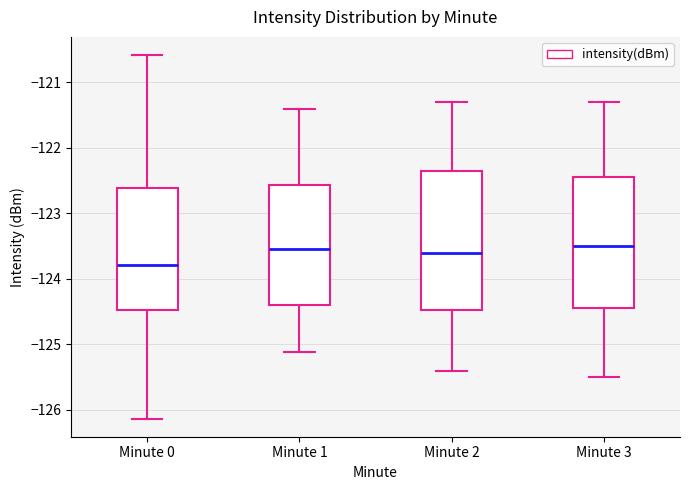

Reading left to right, read every box against the y-axis: the position of its median line, the range the box covers, and the ends of its whiskers. The values are not printed on the chart, so give them approximately, as read against the axis.

Minute 0: median -123.8, box -124.5 to -122.6, whiskers -126.1 to -120.6
Minute 1: median -123.5, box -124.4 to -122.6, whiskers -125.1 to -121.4
Minute 2: median -123.6, box -124.5 to -122.3, whiskers -125.4 to -121.3
Minute 3: median -123.5, box -124.4 to -122.4, whiskers -125.5 to -121.3